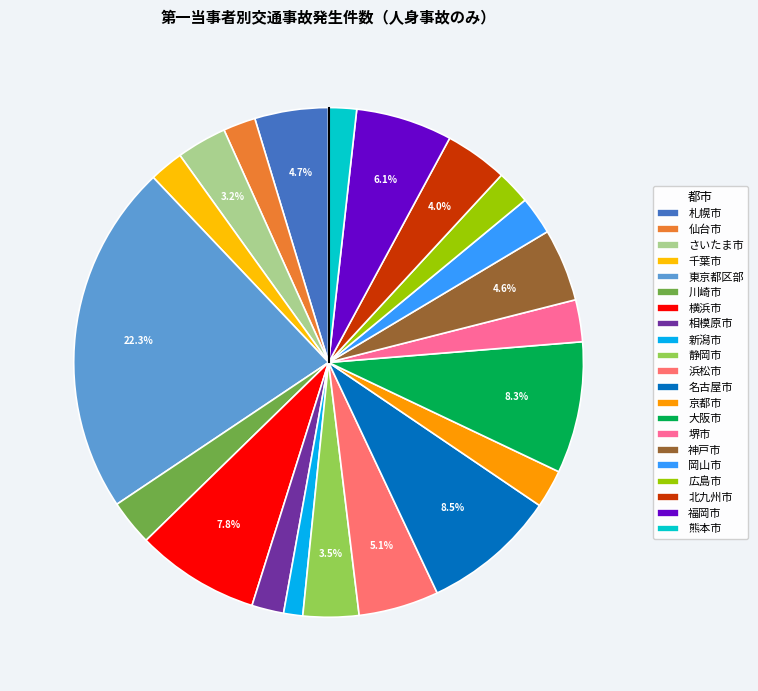

To the nearest percent, what is the combined percentage of 浜松市 and 岡山市?

8%